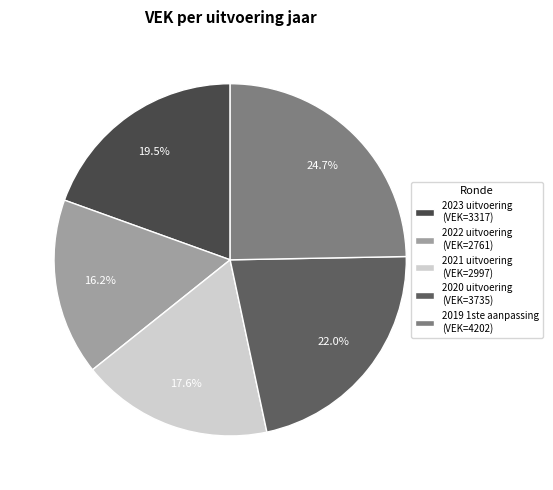

To the nearest percent, what portion does 2021 uitvoering represent?

18%